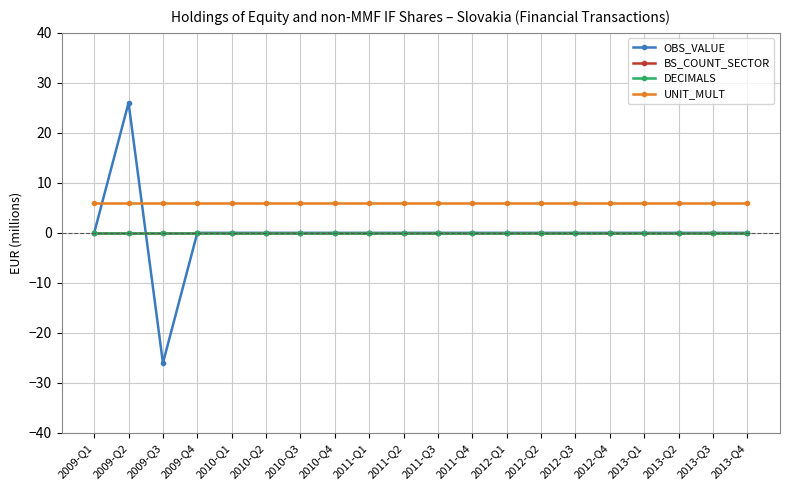

Does the chart have visible grid lines?

Yes